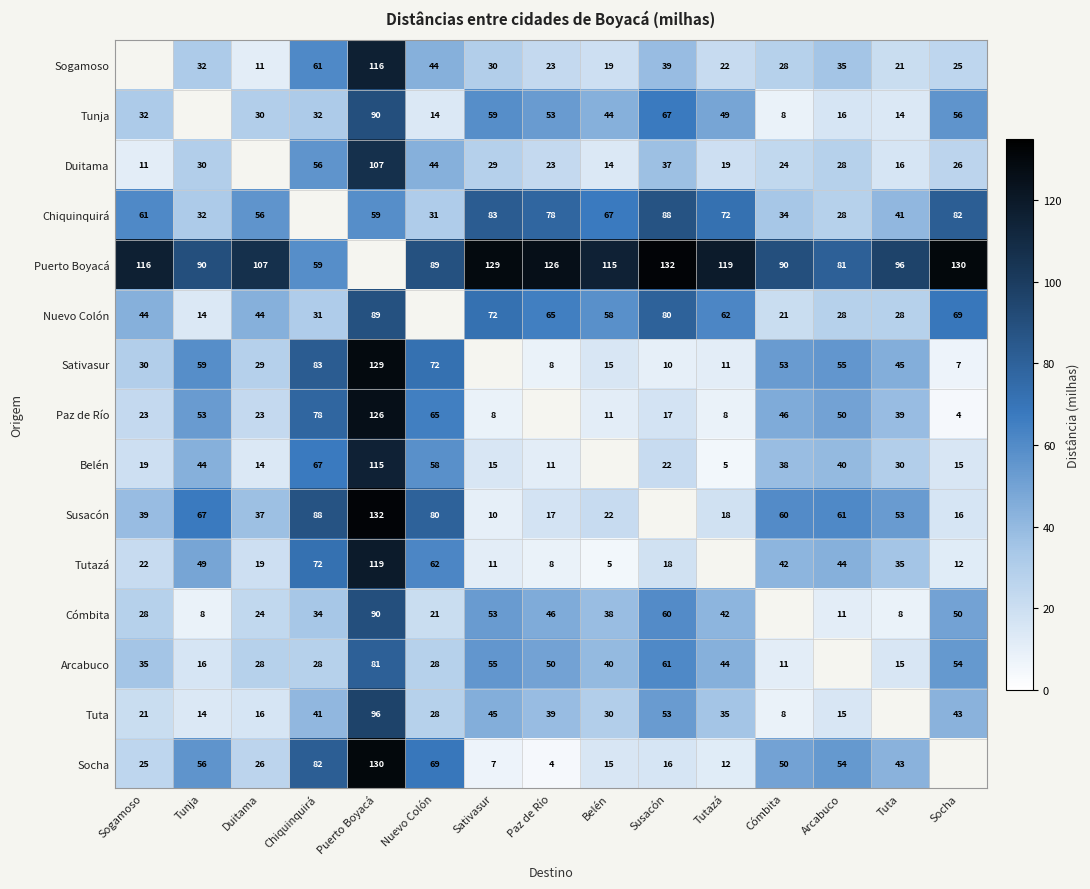

What is the sum of the Nuevo Colón values at Sogamoso and Socha?

113